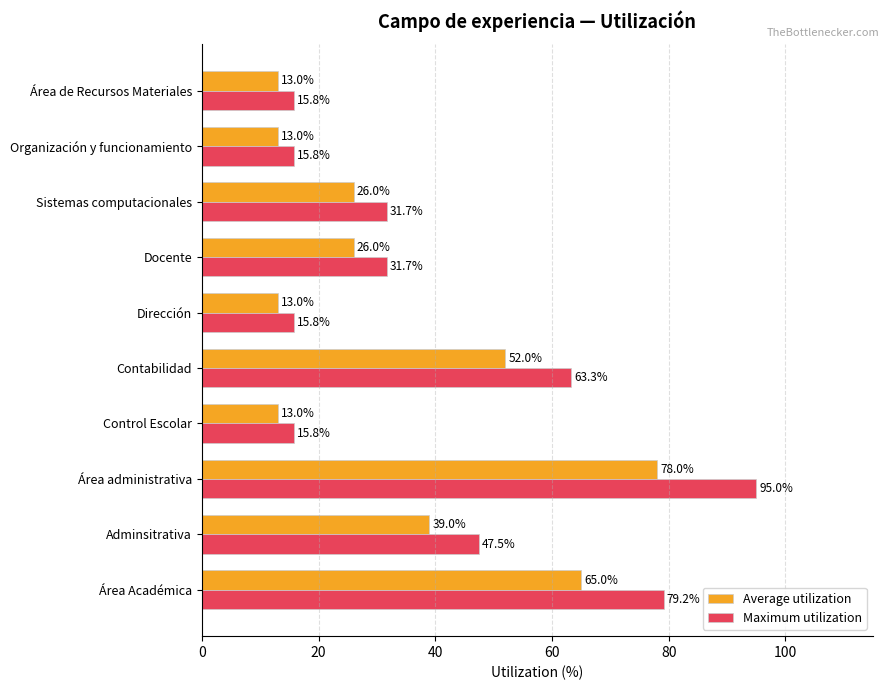

What is the maximum value shown in the chart?

95.0